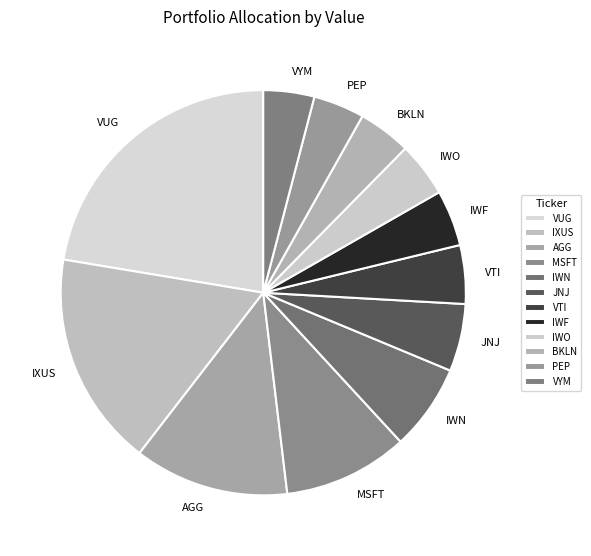

Is it true that VYM is 4% of the pie?

True